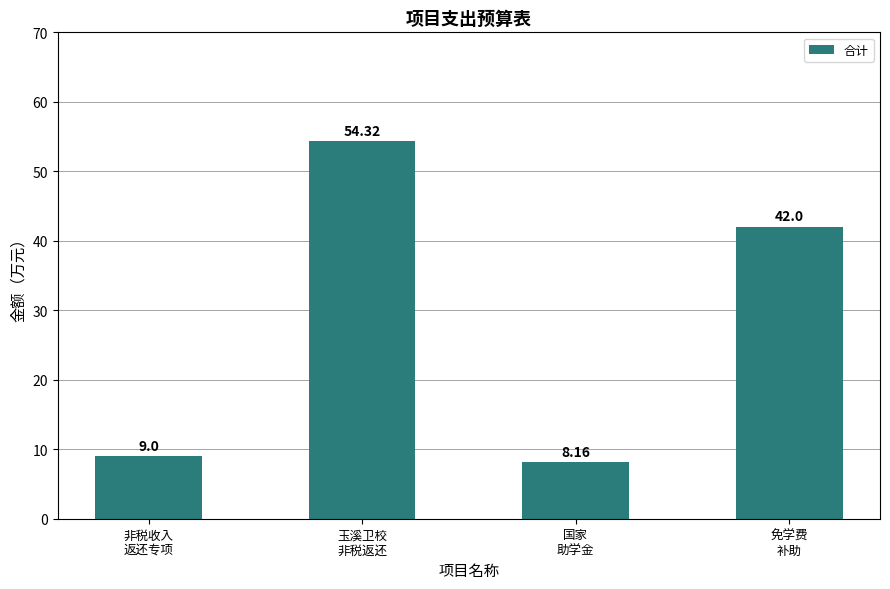

Rank the categories by value from highest to lowest.

玉溪卫校
非税返还, 免学费
补助, 非税收入
返还专项, 国家
助学金